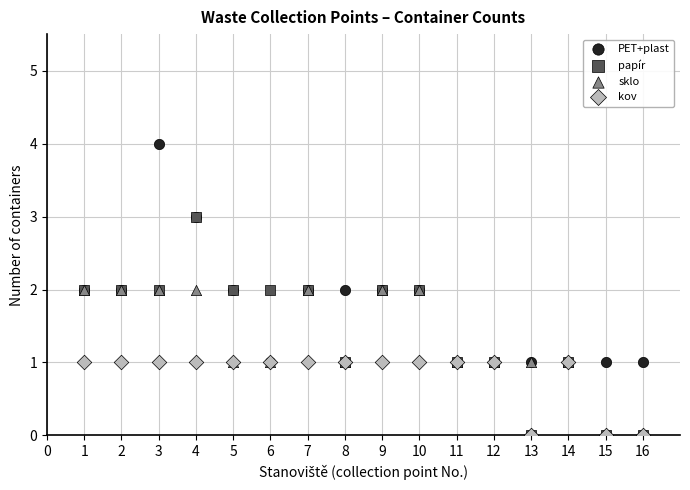

Which series reaches the maximum Y coordinate?

PET+plast